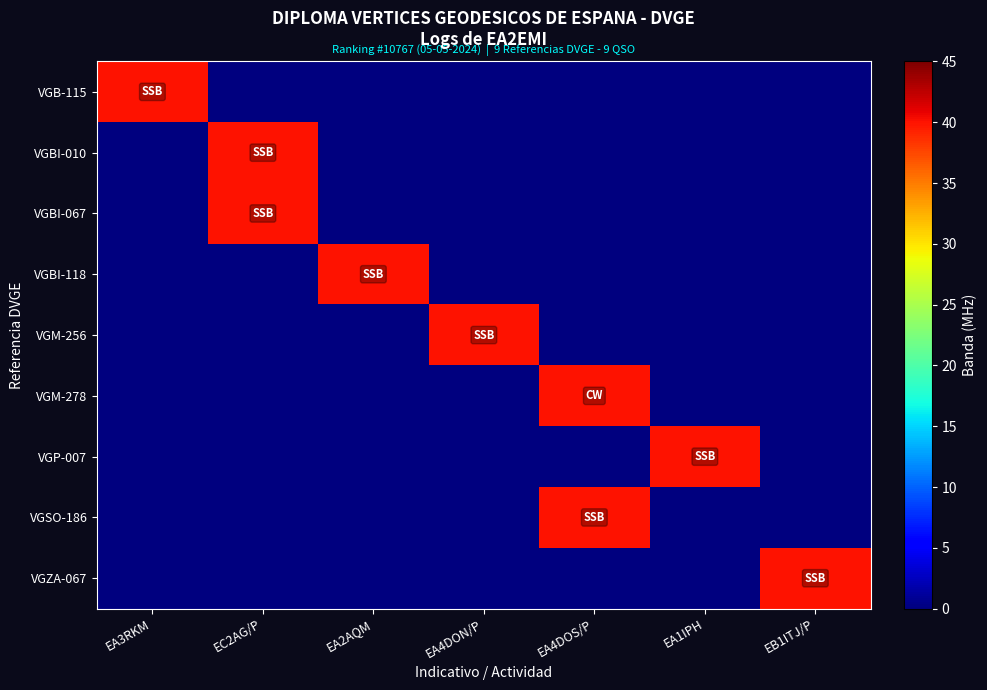

Which series has the widest spread of values?

VGB-115